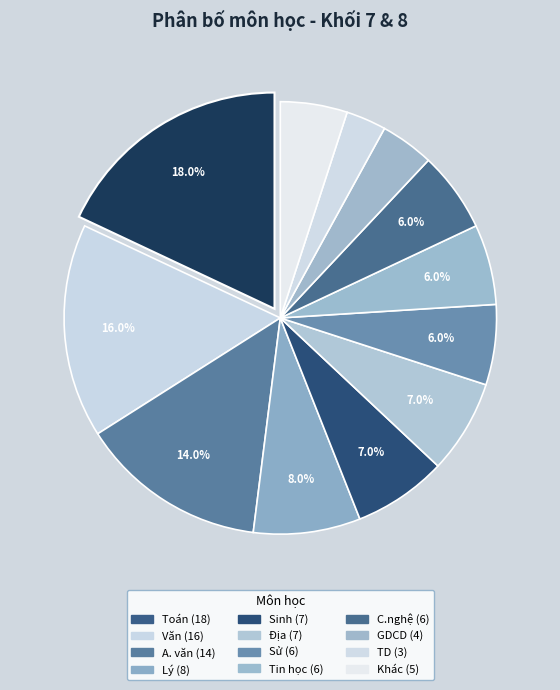

Count the number of slices in the pie.

12